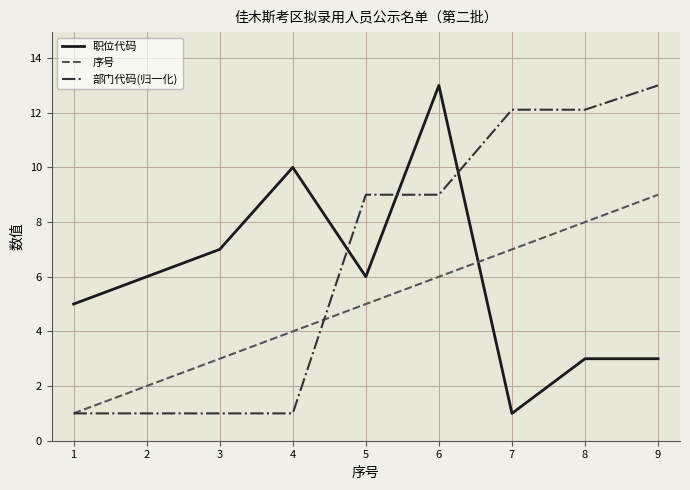

After their last crossing, which series has the higher values: 序号 or 职位代码?

序号